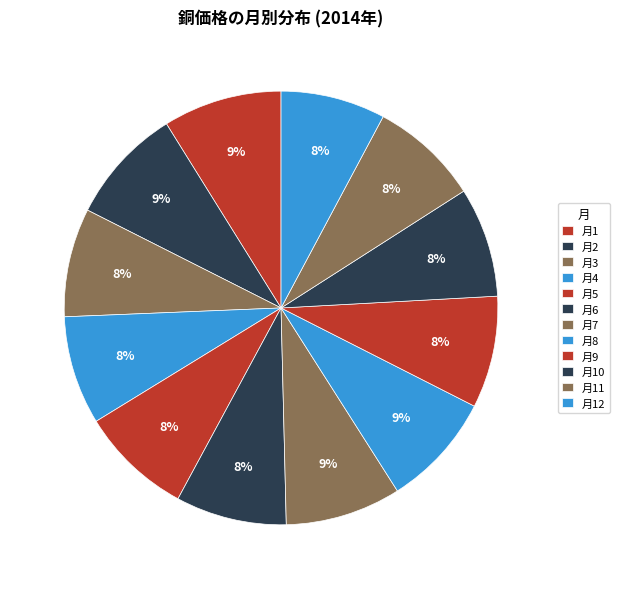

How many segments does this pie chart have?

12